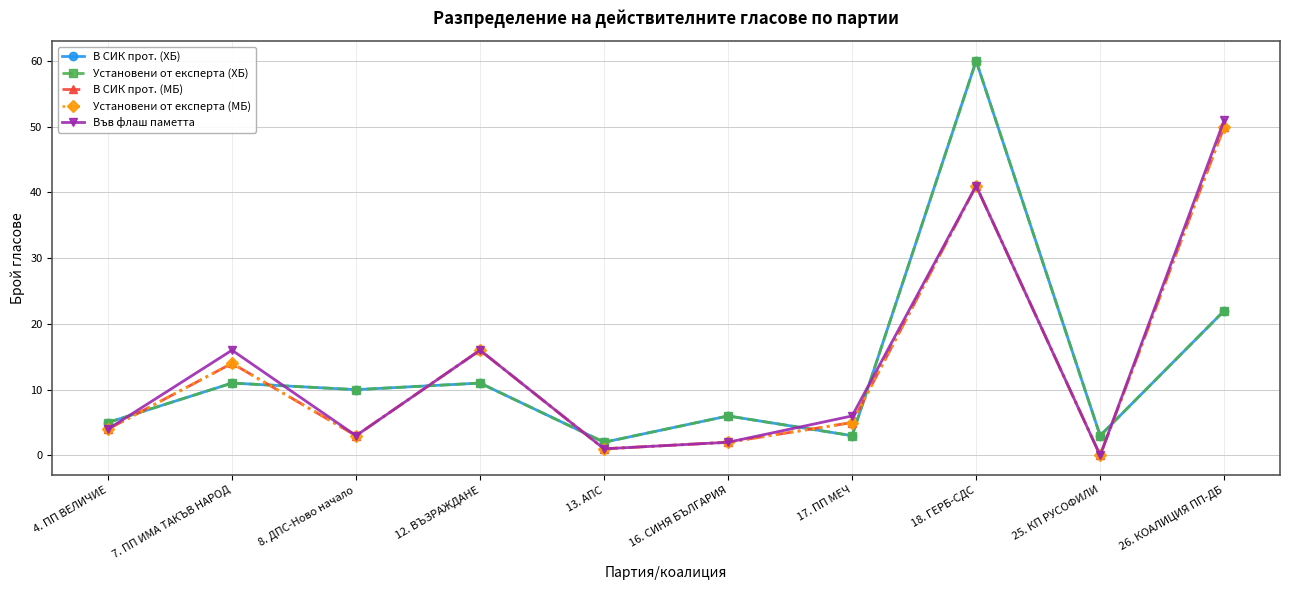

Rank the series at 17. ПП МЕЧ from highest to lowest value.

Във флаш паметта, В СИК прот. (МБ), Установени от експерта (МБ), В СИК прот. (ХБ), Установени от експерта (ХБ)